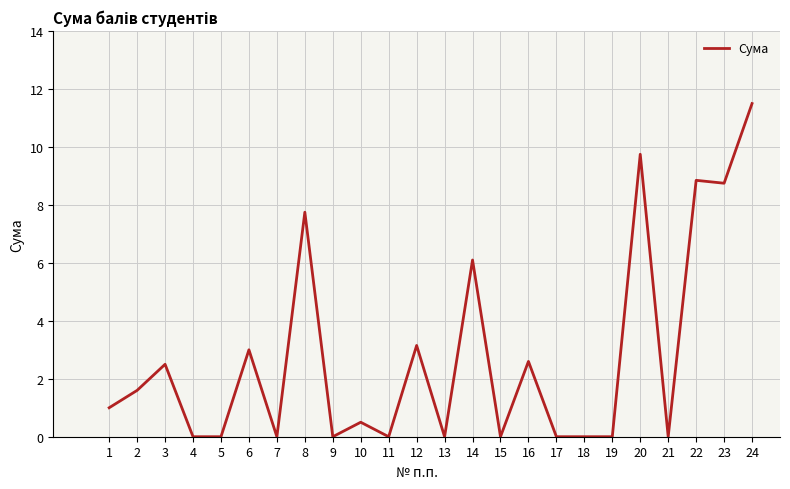

What is the change in value from 2 to 15?

-1.6